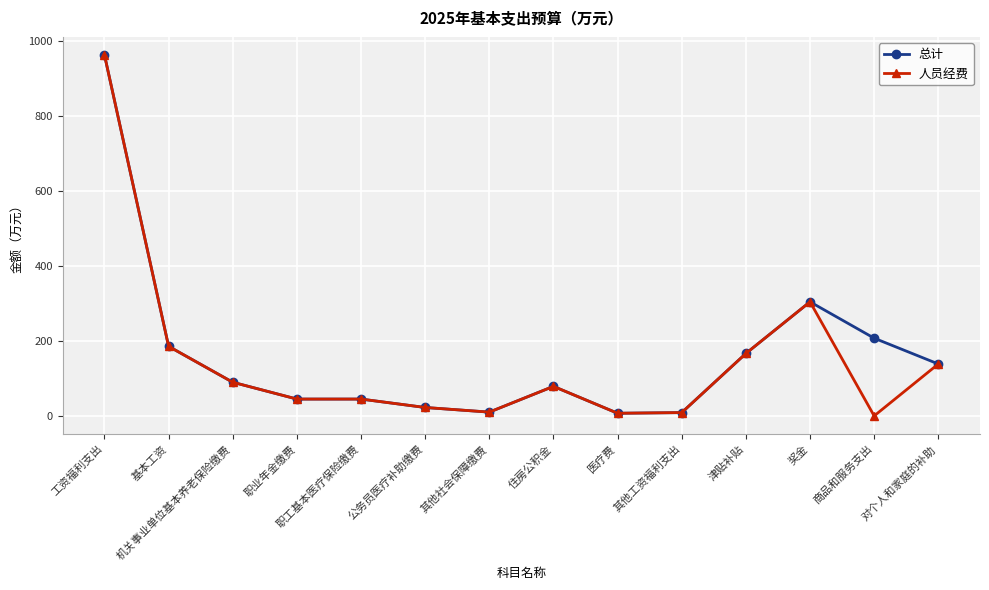

Does the chart have visible grid lines?

Yes